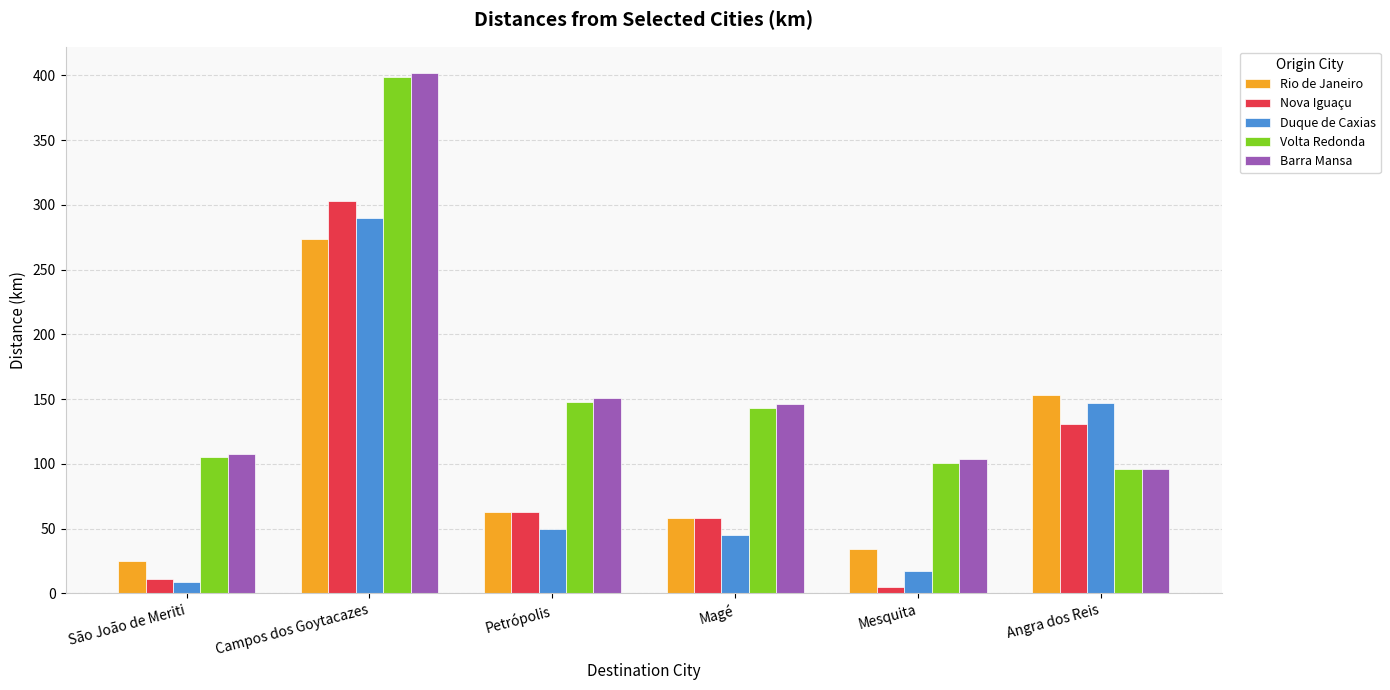

Is the value of Duque de Caxias at Magé greater than the value of Nova Iguaçu at São João de Meriti?

Yes